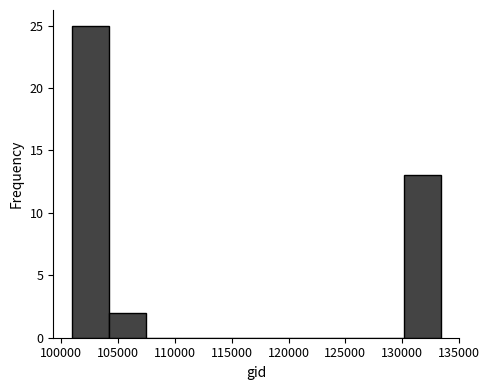

How tall is the bar that spans 101000 to 104000 on the x-axis? Neither the bar edges nor the heights are printed on the chart, so give them approximately, as read against the axes.

25